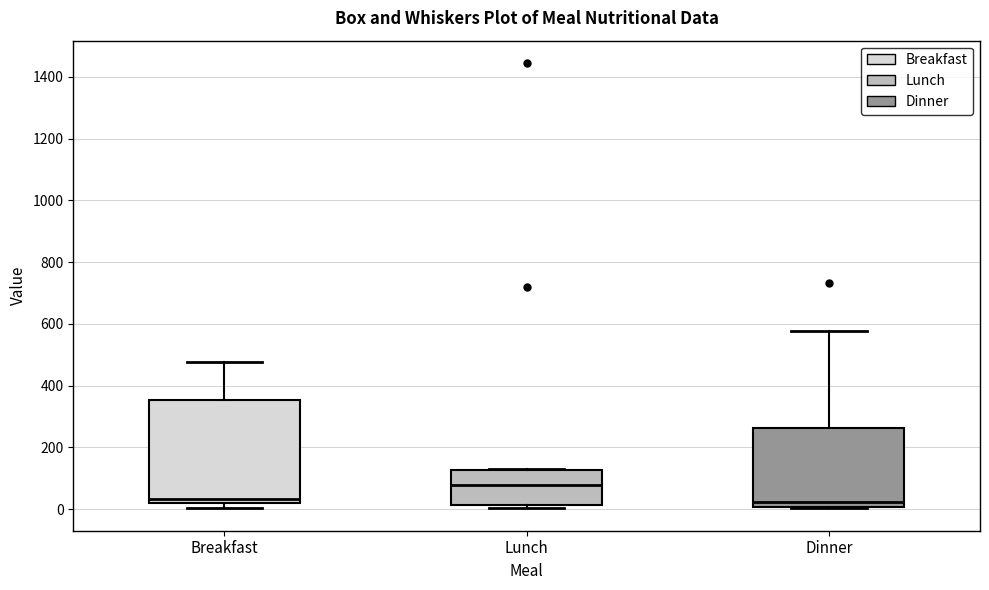

Where is the lower edge of the box for Breakfast on the y-axis? The values are not printed on the chart, so give them approximately, as read against the axis.

20